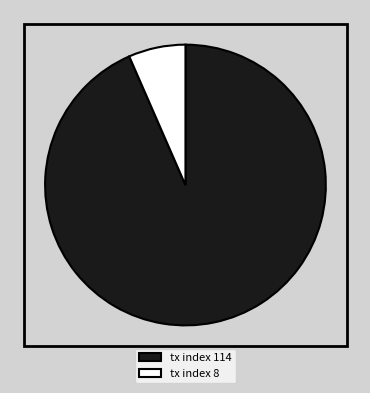

Approximately how many times larger is the value at tx index 114 compared to tx index 8?

14.2